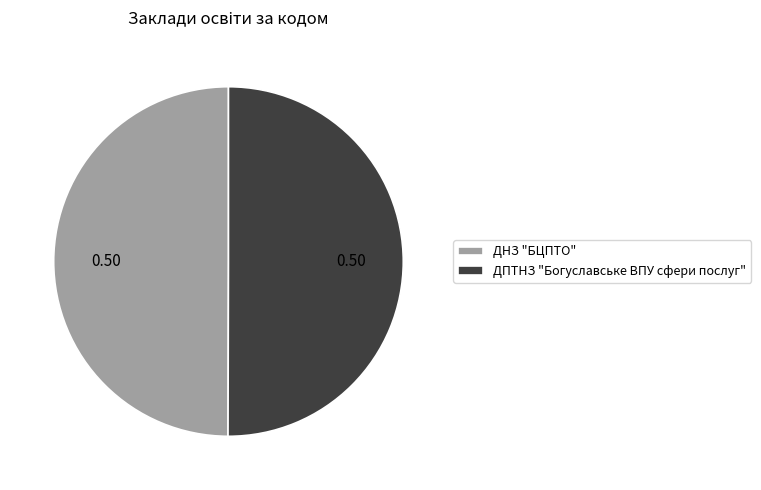

How many segments does this pie chart have?

2